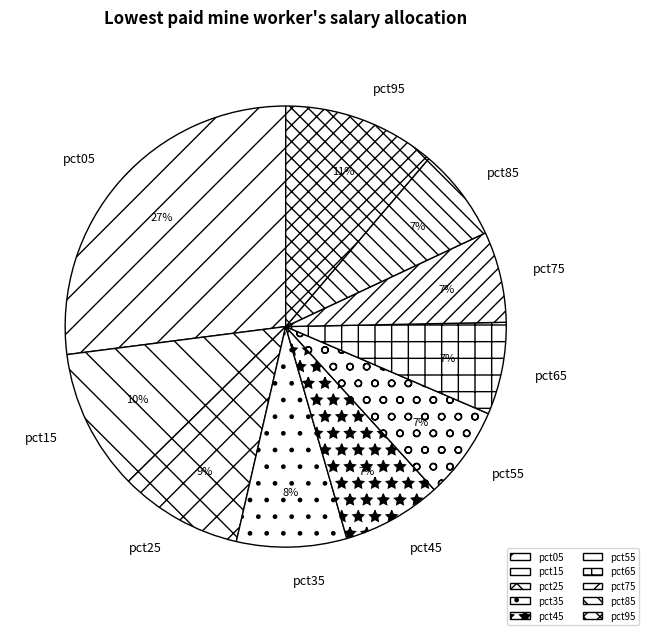

What is the ratio of the value at pct35 to the value at pct05?

0.3